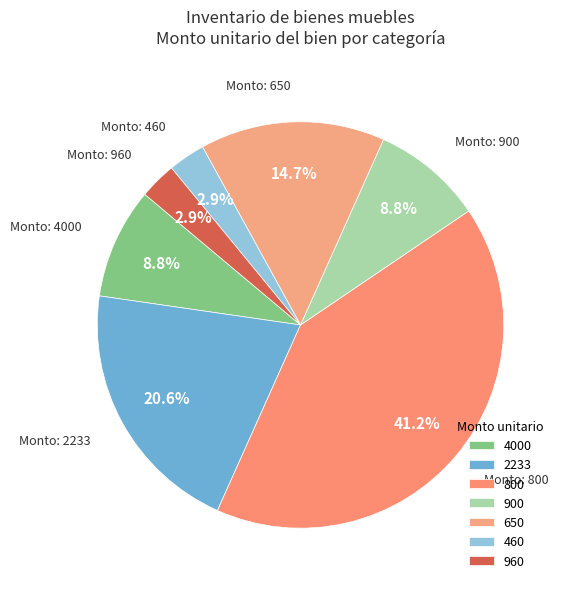

How many slices are in this pie chart?

7